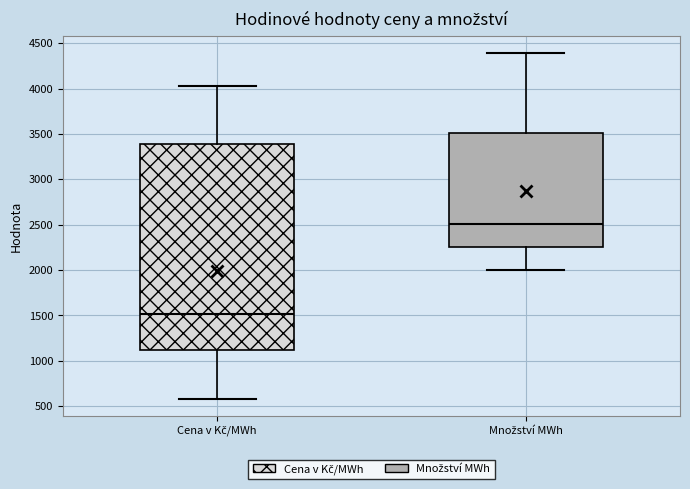

Where is the lower edge of the box for Cena v Kč/MWh on the y-axis? The values are not printed on the chart, so give them approximately, as read against the axis.

1100